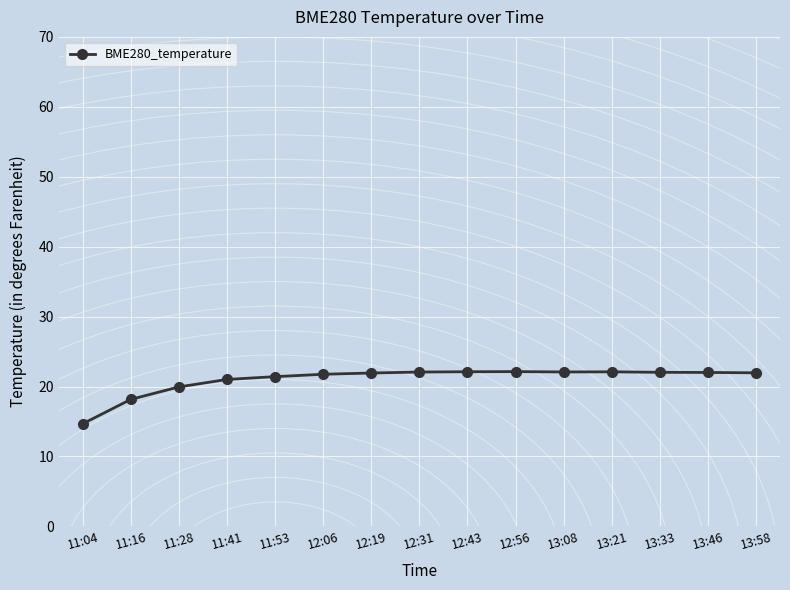

At which label is the value closest to 18?

11:16